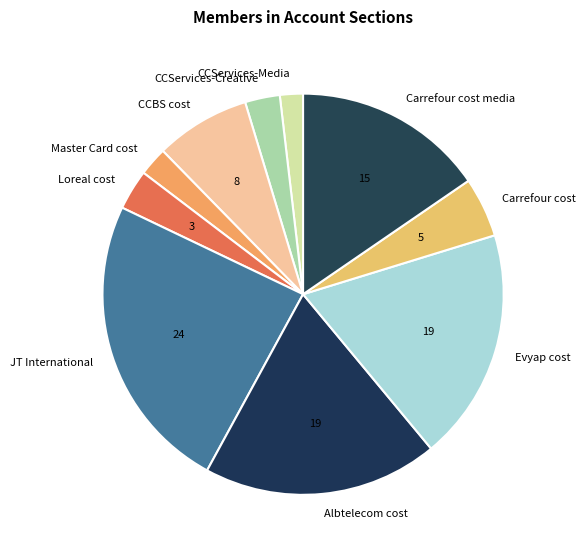

Which category has the biggest portion of the pie?

JT International